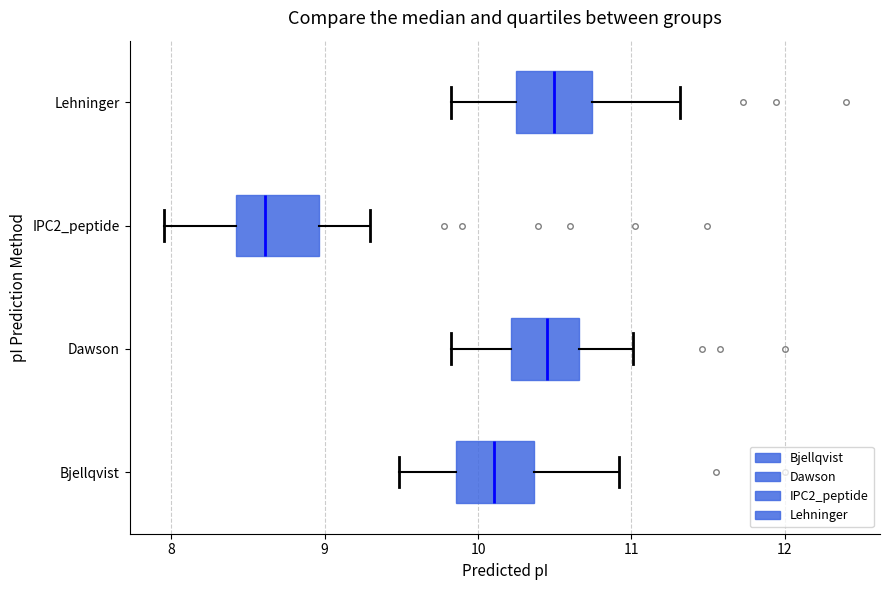

Which box's median line is the furthest to the left?

IPC2_peptide